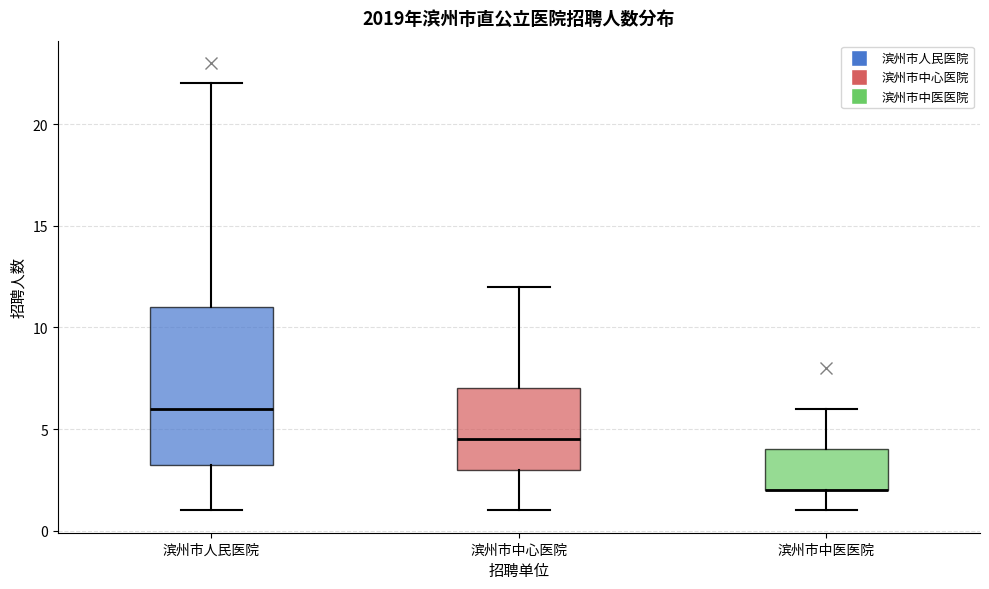

Comparing the boxes themselves (not the whiskers), which one is the tallest?

滨州市人民医院